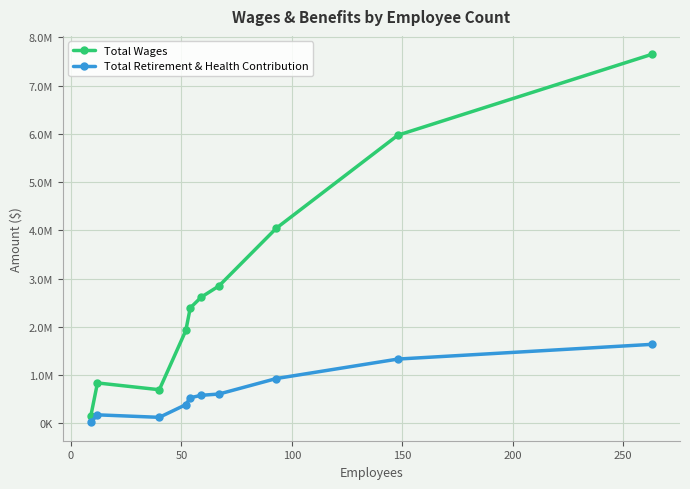

What is the greatest value displayed?

7649956